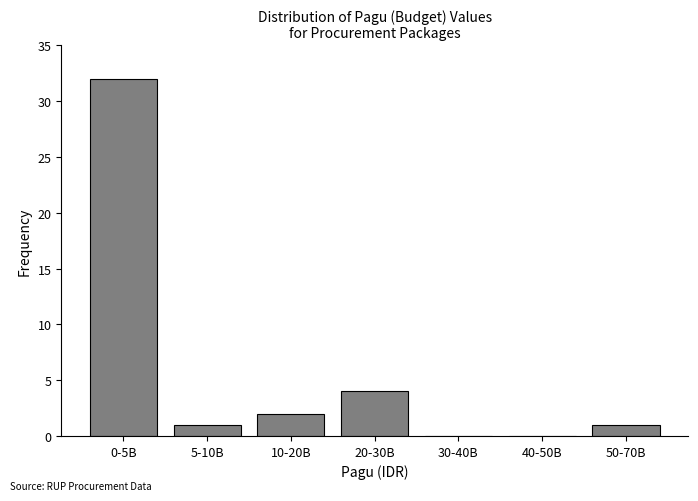

Reading left to right, list all the values displayed in this chart.

0-5B=32	5-10B=1	10-20B=2	20-30B=4	30-40B=0	40-50B=0	50-70B=1